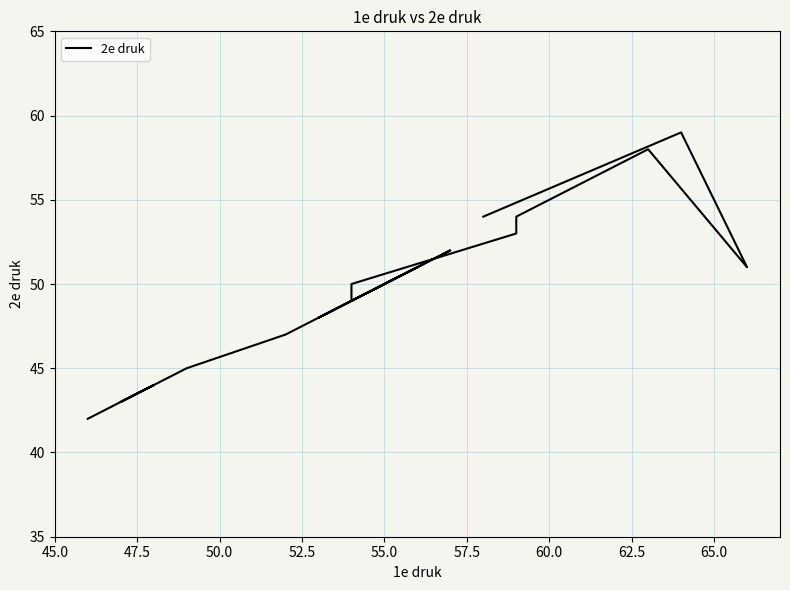

How many data points does each series have?

31